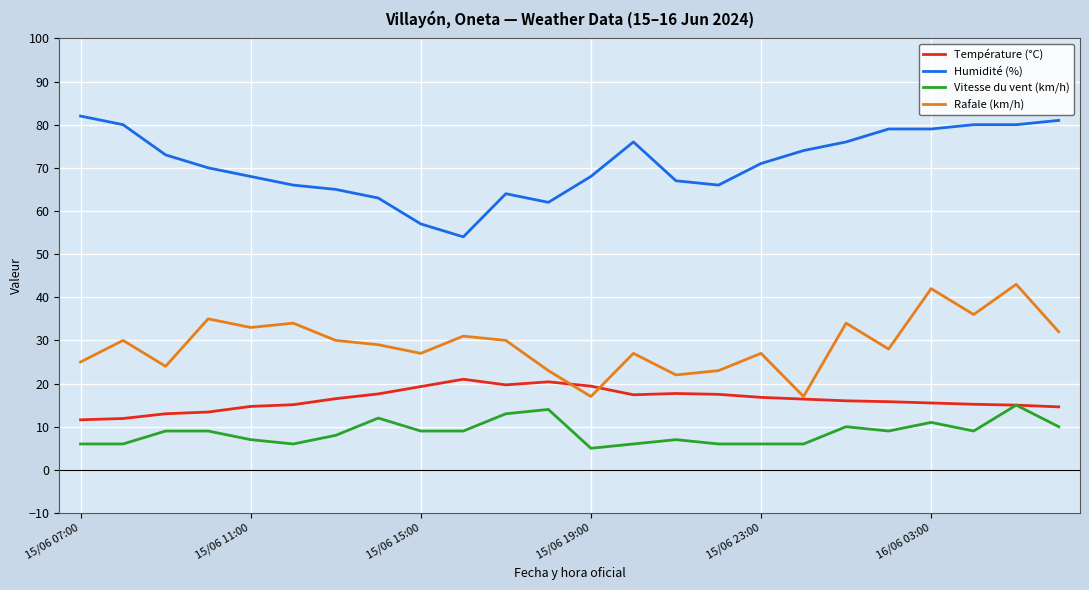

Which series has the largest total across all categories?

Humidité (%)